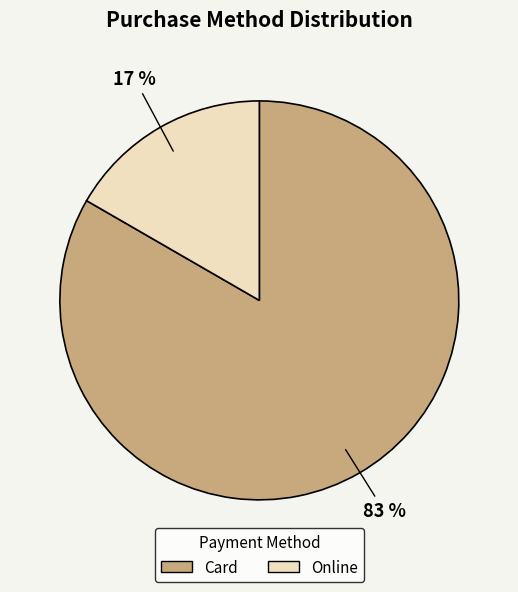

How many segments does this pie chart have?

2